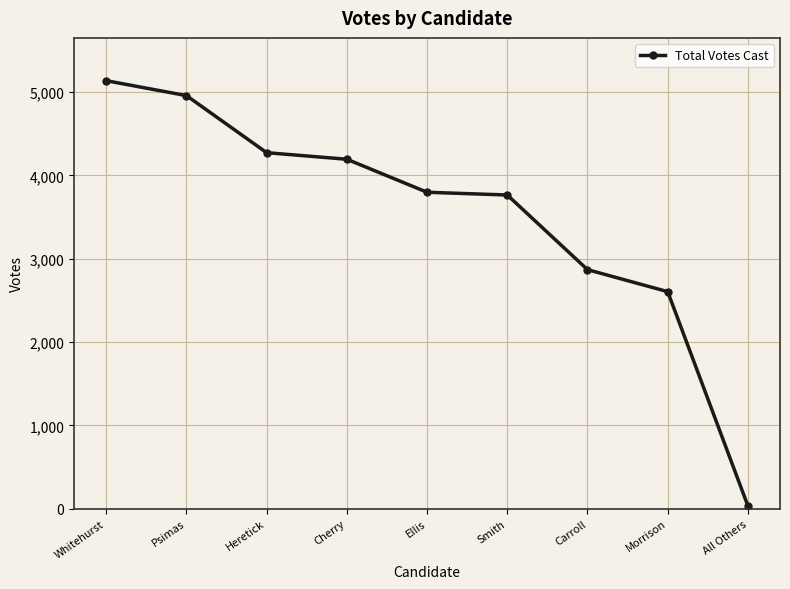

What is the difference between the maximum and minimum values?

5104